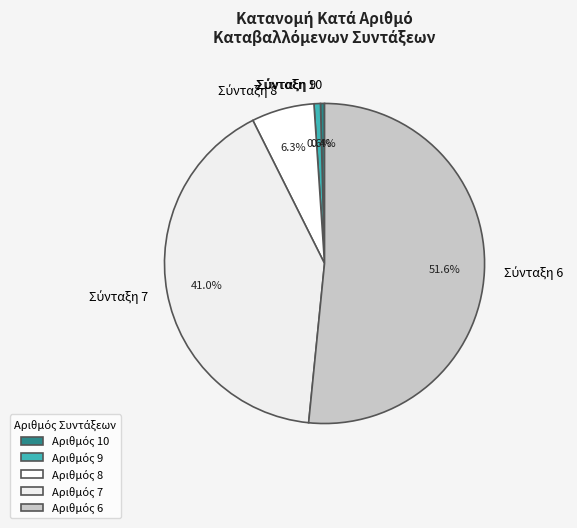

Does any single category account for the majority?

Yes